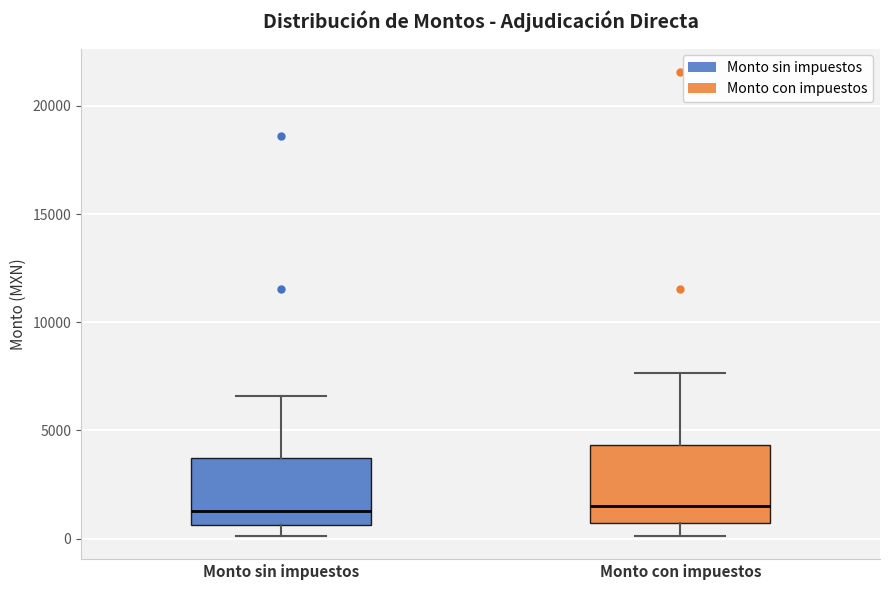

Which box is the tallest, from its lower edge to its upper edge?

Monto con impuestos